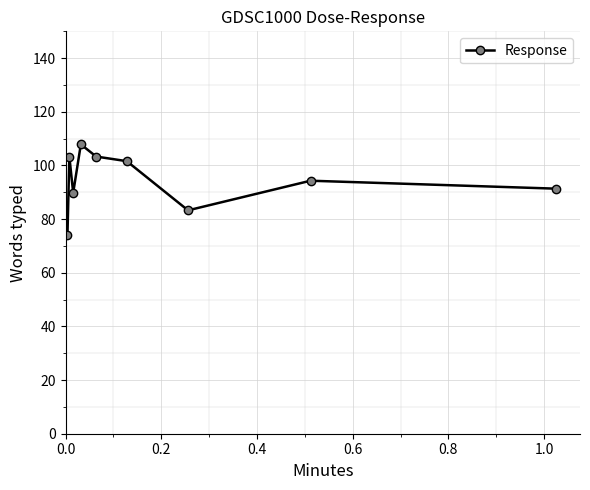

What is the value of the 8th point from the left?

94.3